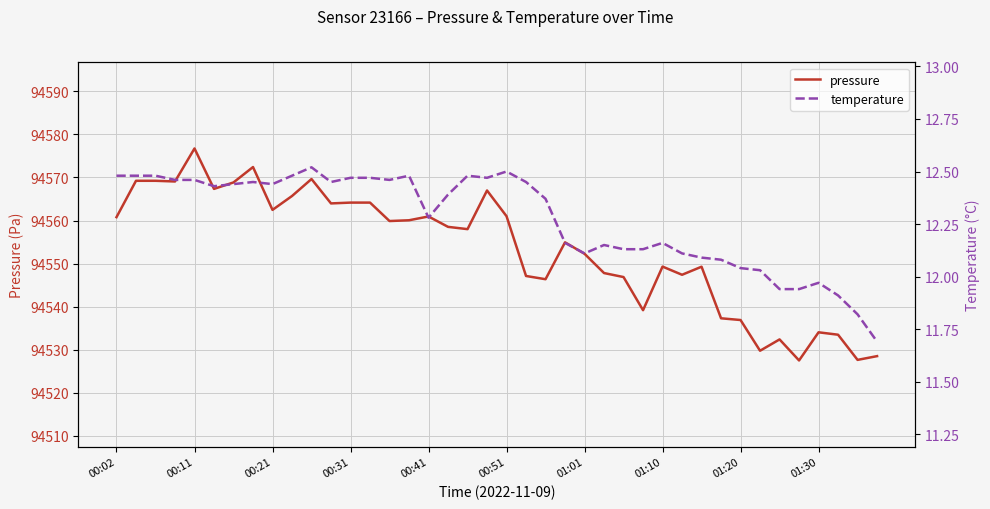

True or false: pressure has a value of 94561.0 at 00:51.

True